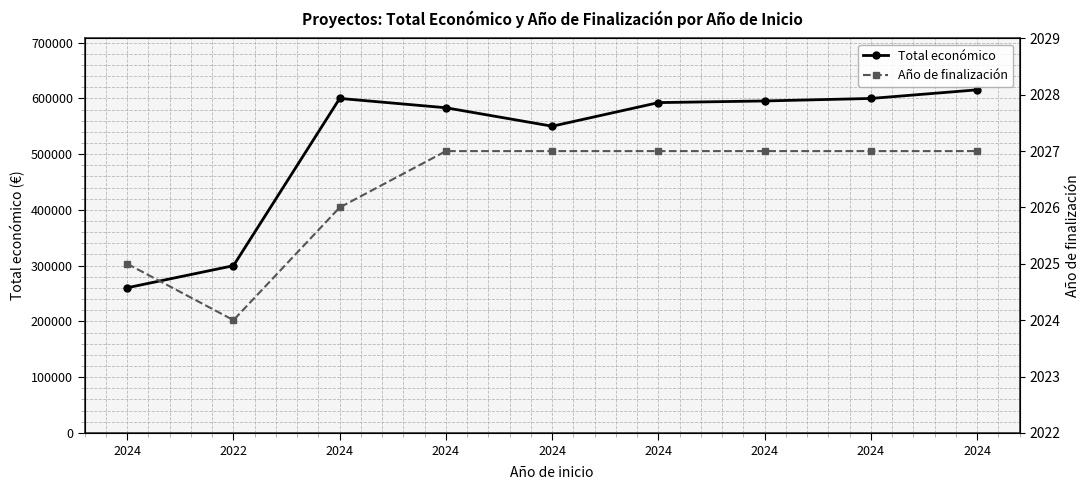

What is the maximum value shown in the chart?

615375